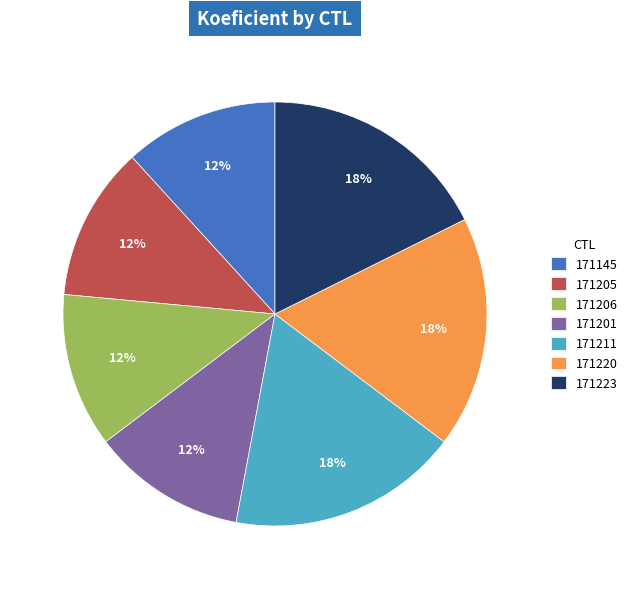

To the nearest percent, what portion does 171201 represent?

12%